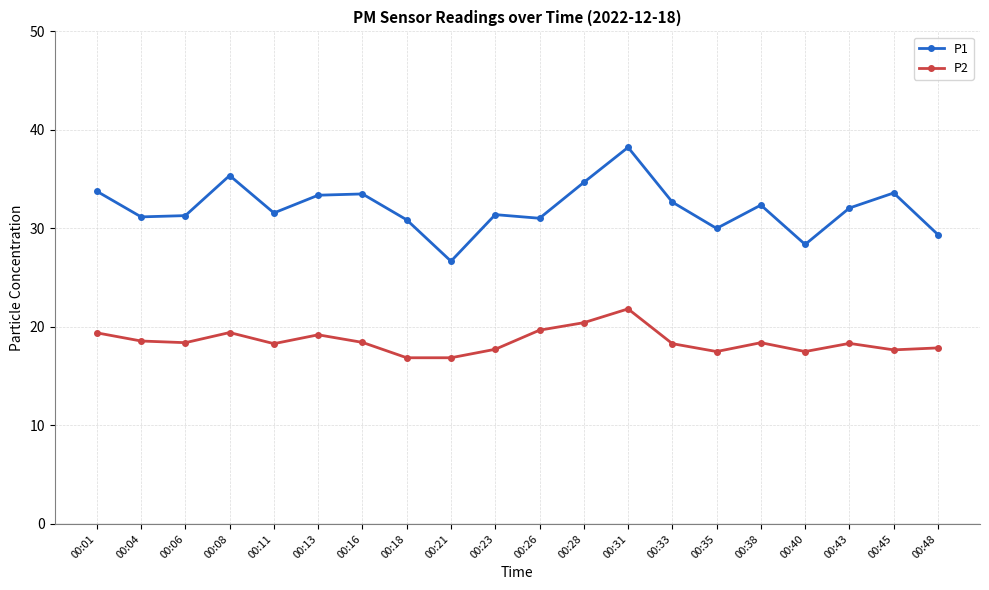

What value does the P1 series have at 00:33?

32.7